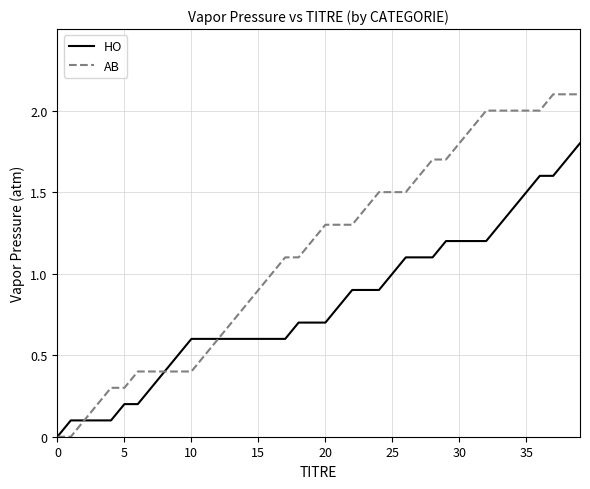

What is the maximum value for HO?

1.8